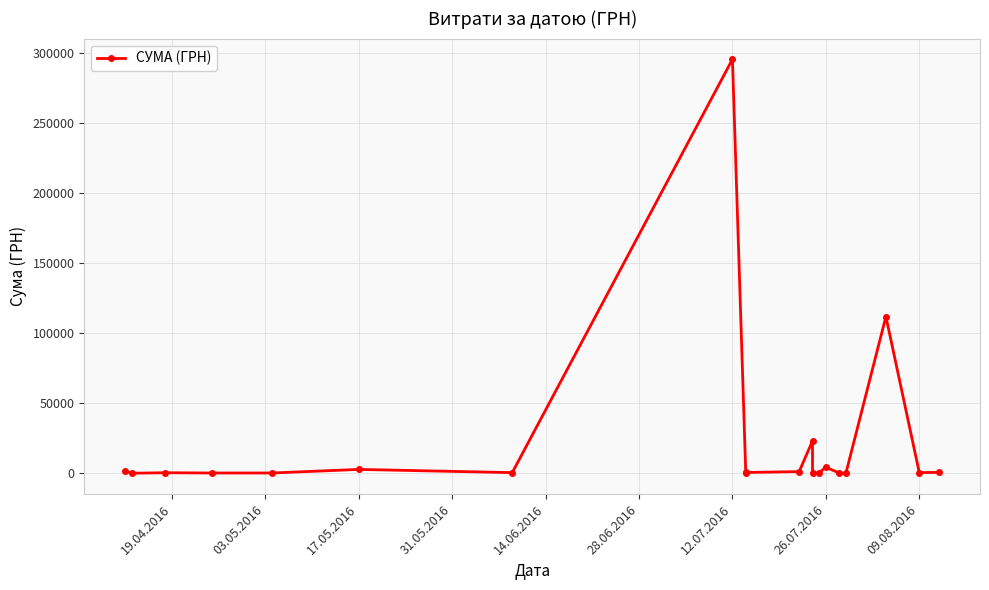

Does the chart have visible grid lines?

Yes